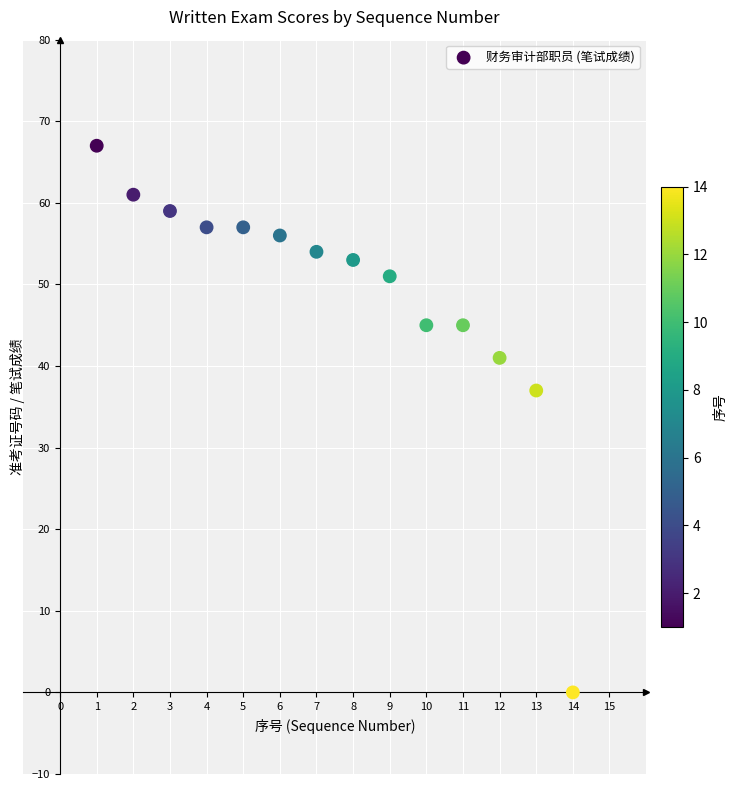

What is the range of X values (max minus min)?

13